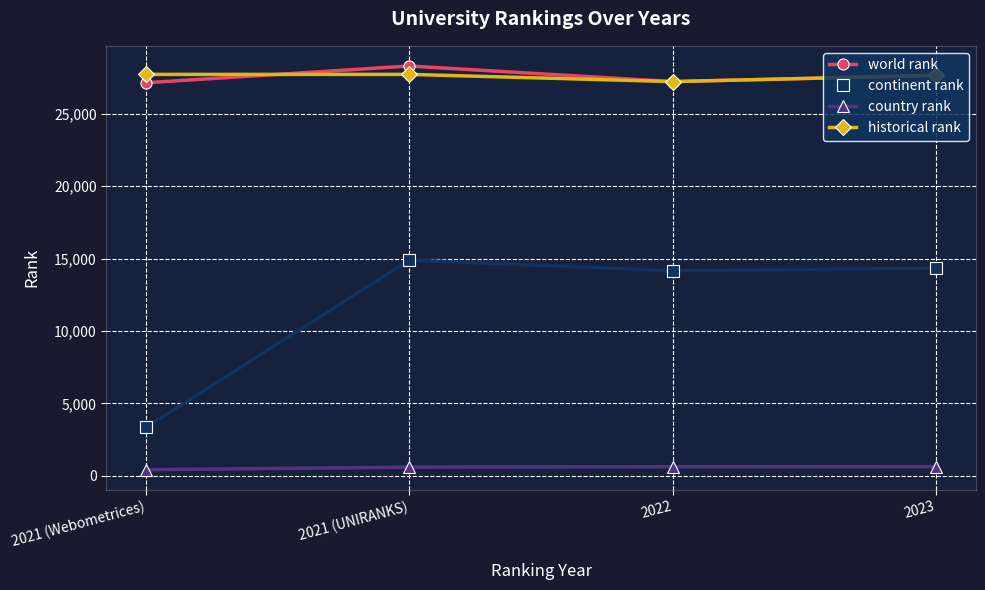

True or false: continent rank and world rank intersect in this chart.

False